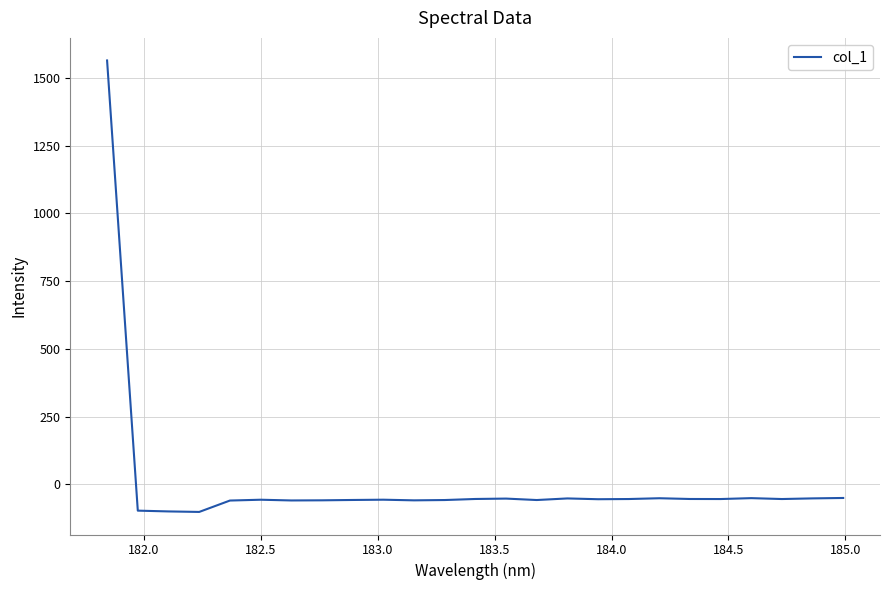

What is the sum of all values?

97.8